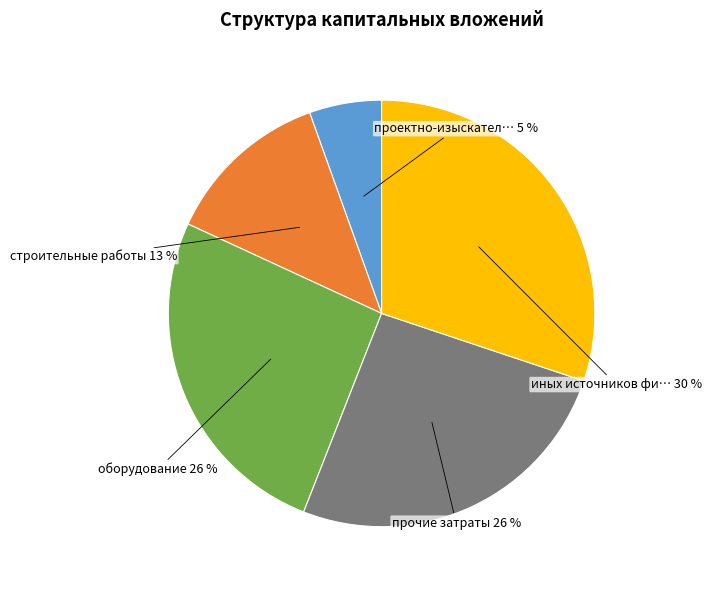

To the nearest percent, what is the difference between the largest and smallest slice percentages?

25%